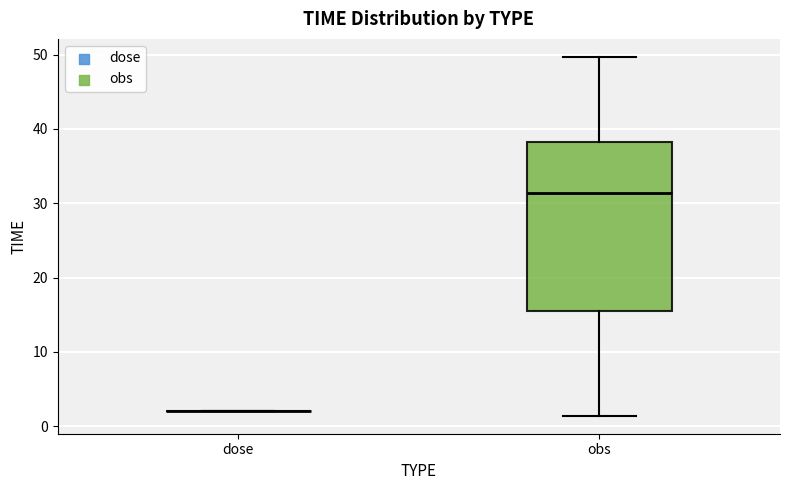

Reading left to right, read every box against the y-axis: the position of its median line, the range the box covers, and the ends of its whiskers. The values are not printed on the chart, so give them approximately, as read against the axis.

dose: box collapsed to a line at 2, whiskers 2 to 2
obs: median 31, box 15 to 38, whiskers 1 to 50